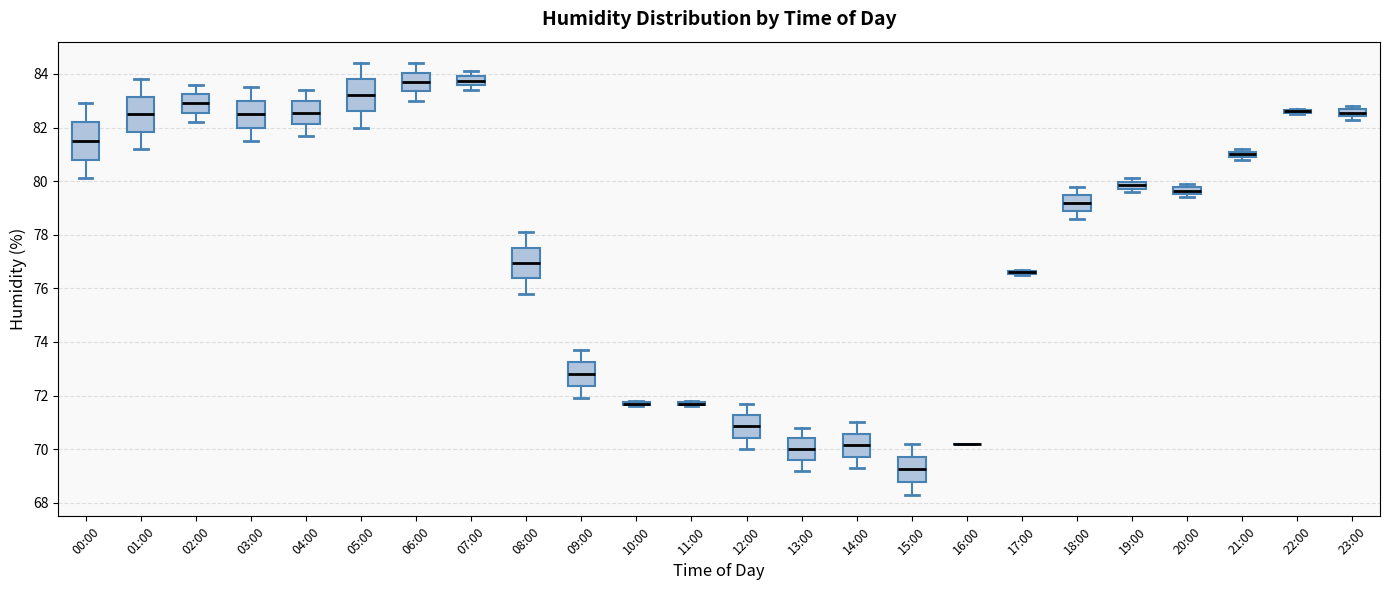

Where does the upper whisker of the box for 13:00 end on the y-axis? The values are not printed on the chart, so give them approximately, as read against the axis.

70.8